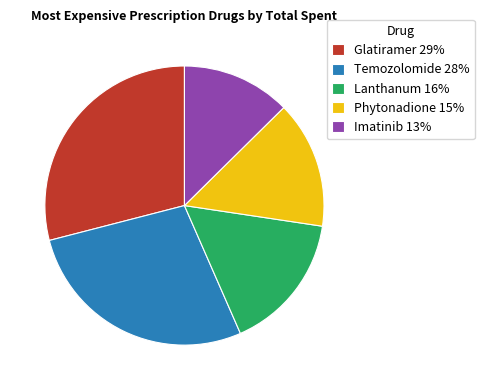

Does any single category account for the majority?

No